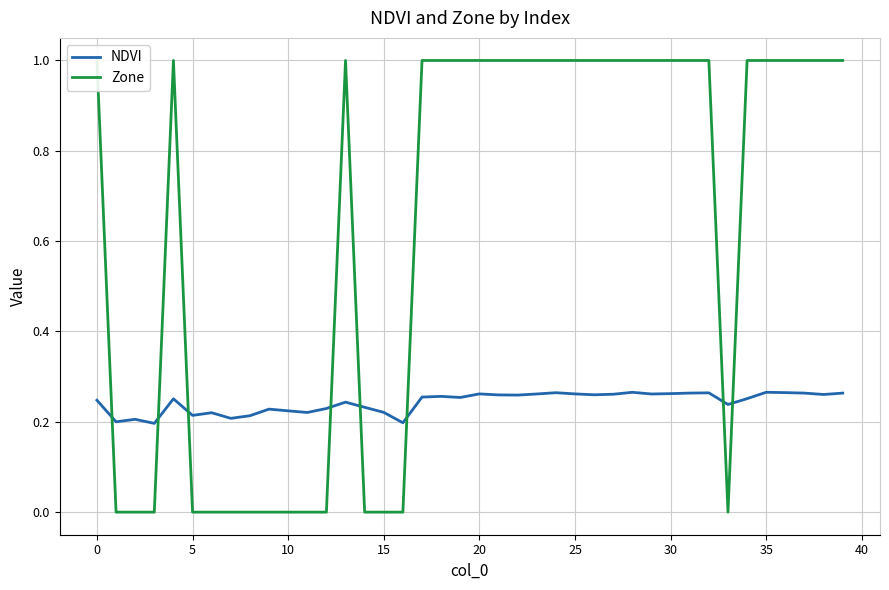

True or false: NDVI has more than 1 points higher than both neighbors.

True